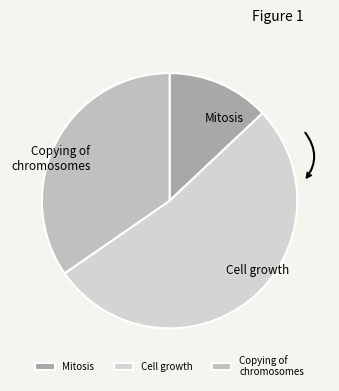

How many segments does this pie chart have?

3